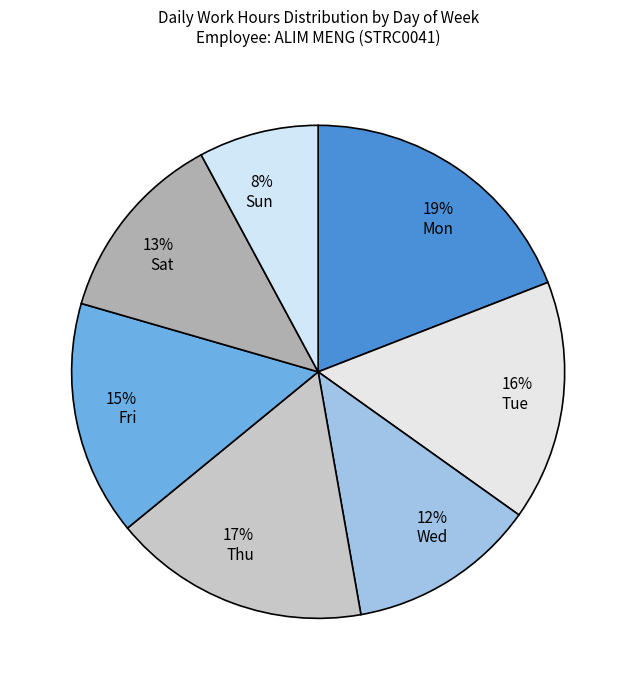

Which category has the biggest portion of the pie?

19% Mon